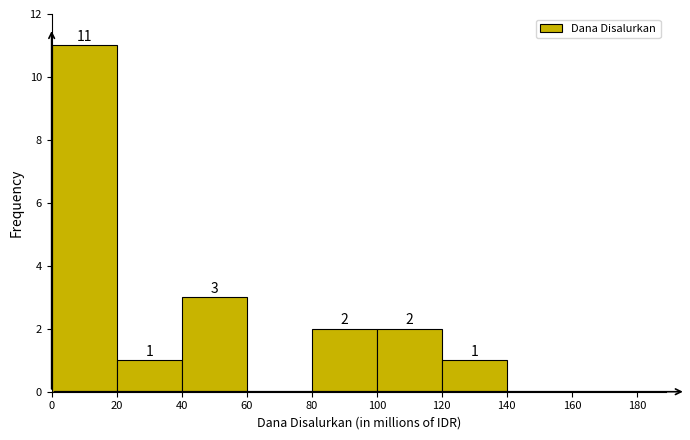

Which range on the x-axis has the tallest bar?

0 to 20